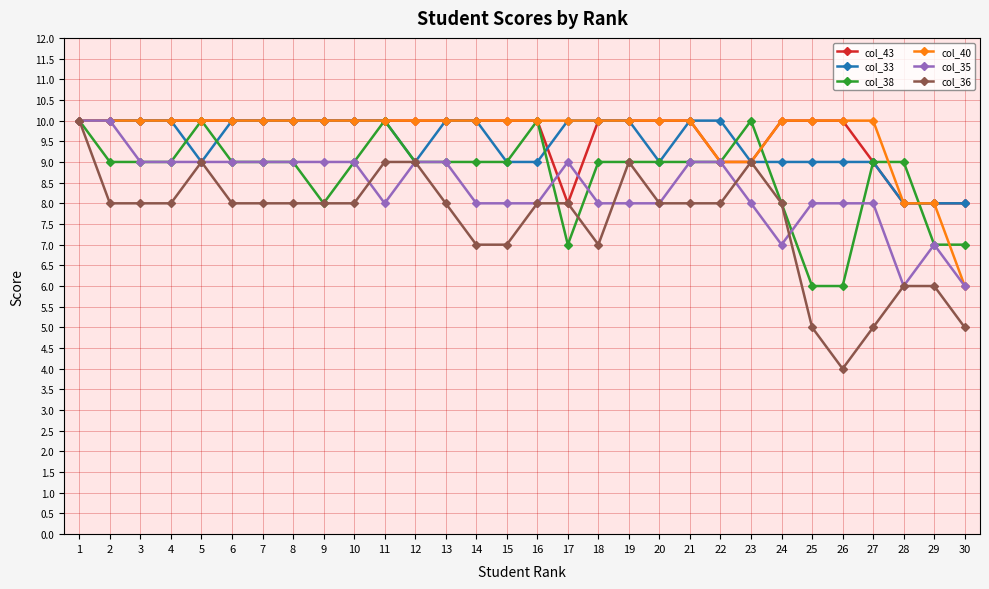

How many lines are shown in the chart?

6